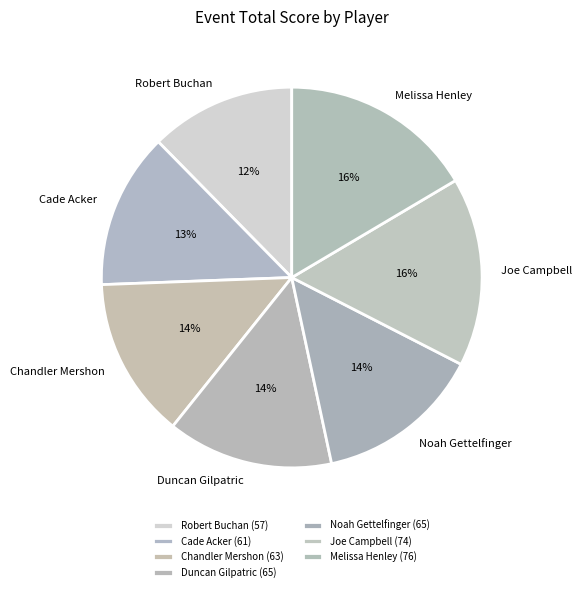

The Noah Gettelfinger slice represents 1% of the pie. True or false?

False